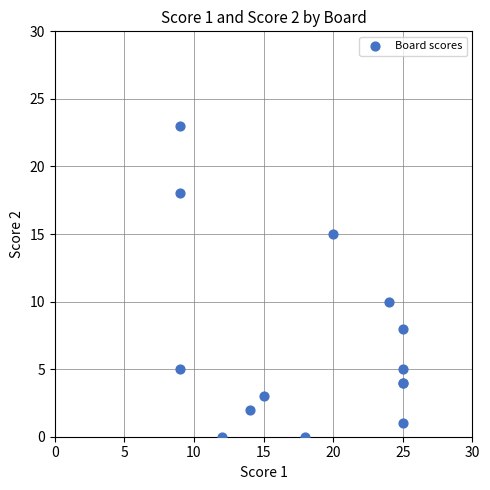

What Y value in the scatter plot is closest to 11?

10